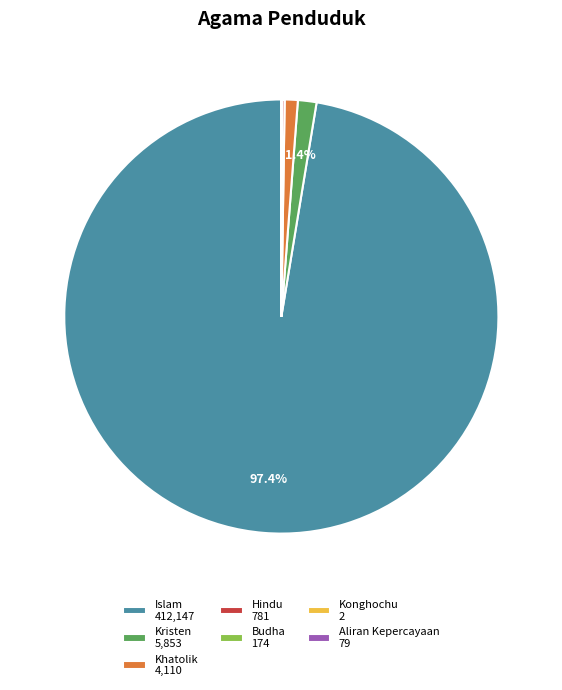

Between Islam 412,147 and Khatolik 4,110, which is larger?

Islam 412,147